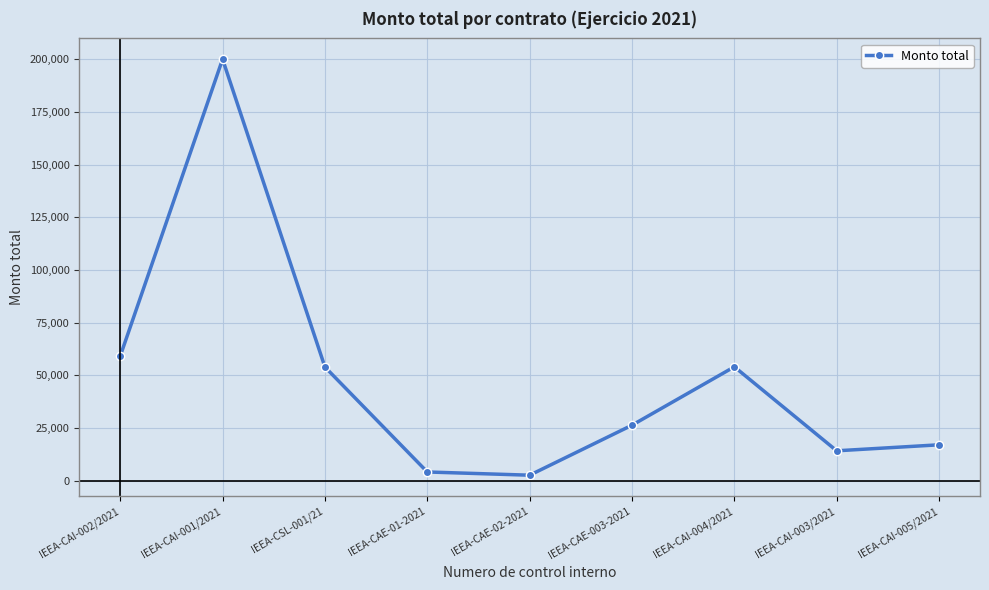

What is the average value?

47984